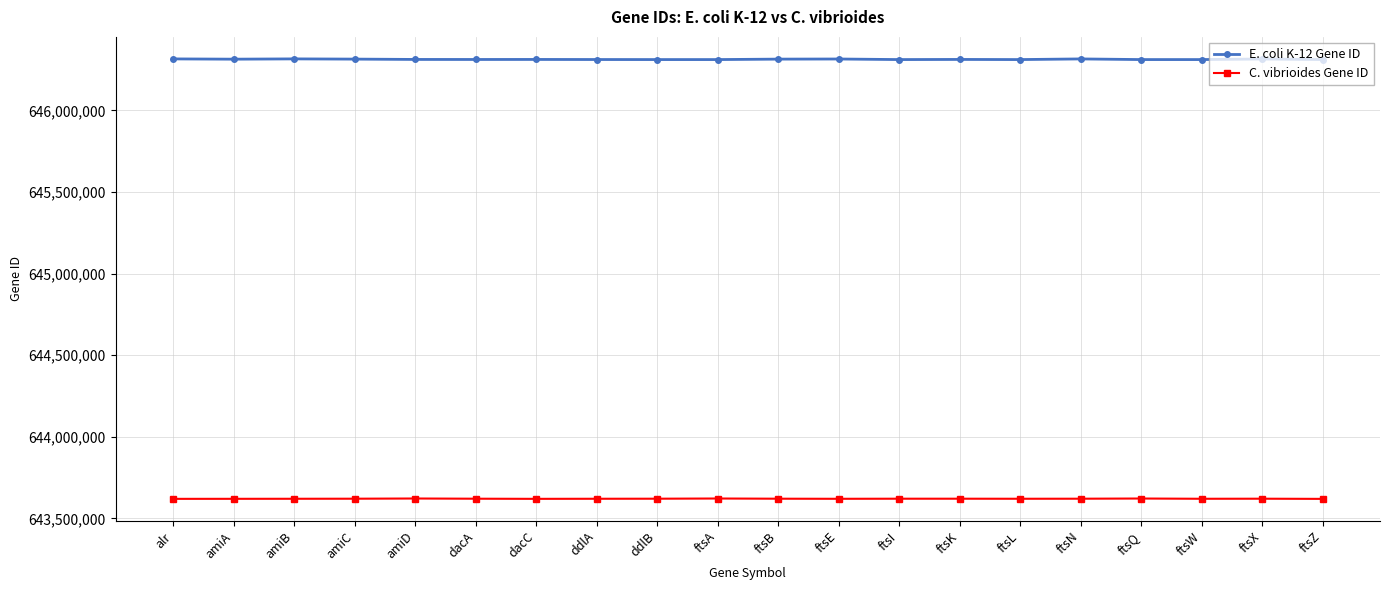

Rank the series by their maximum value, from lowest to highest.

C. vibrioides Gene ID, E. coli K-12 Gene ID